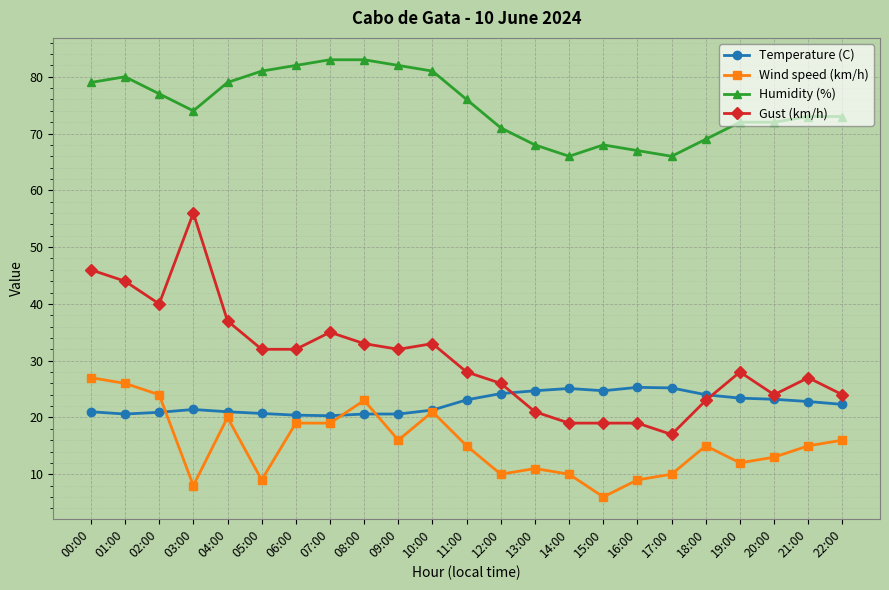

What is the smallest value displayed?

6.0